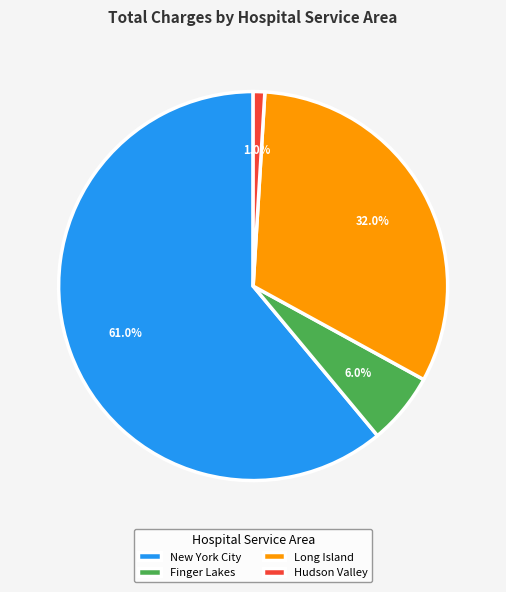

Which category has the biggest portion of the pie?

New York City